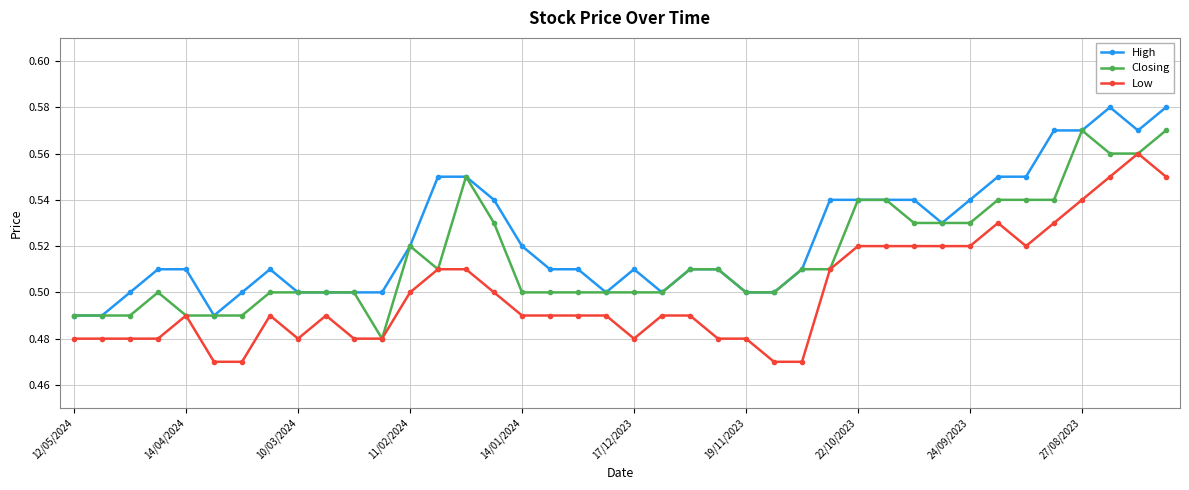

True or false: Low and High cross at least once.

False